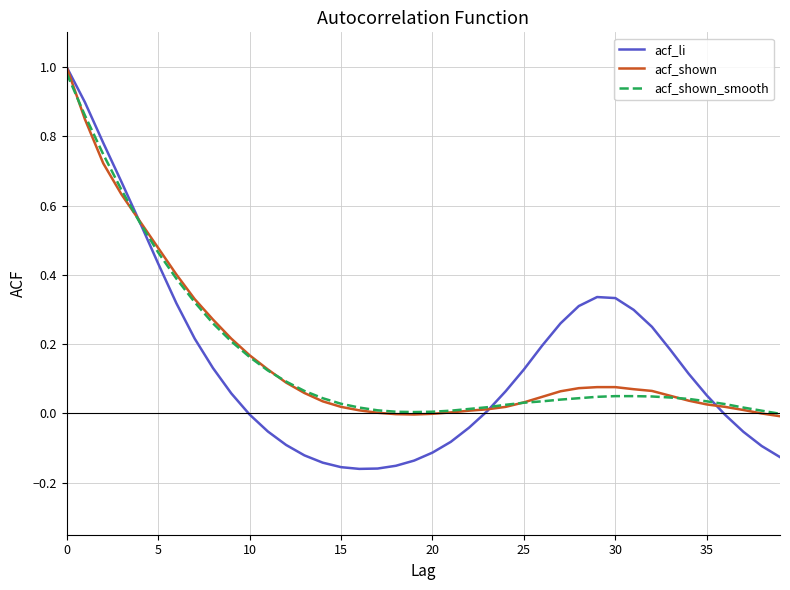

Which series has the widest spread of values?

acf_li